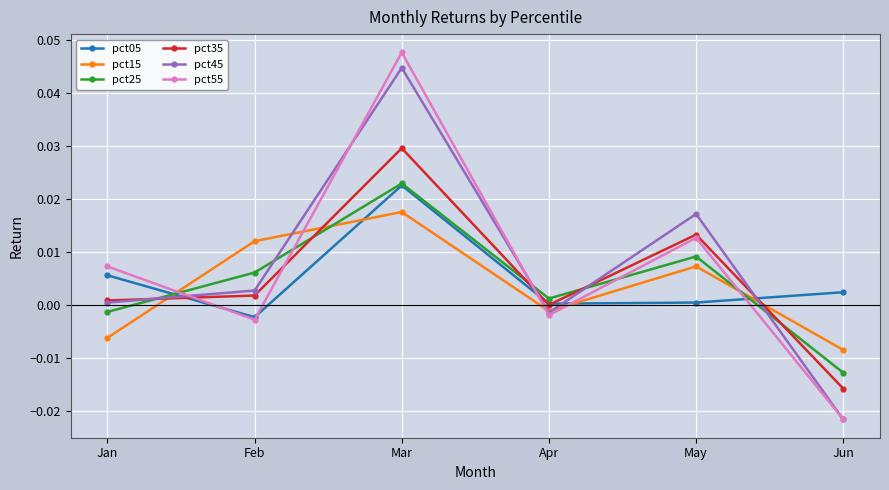

How many interior local peaks does the pct05 series have?

1